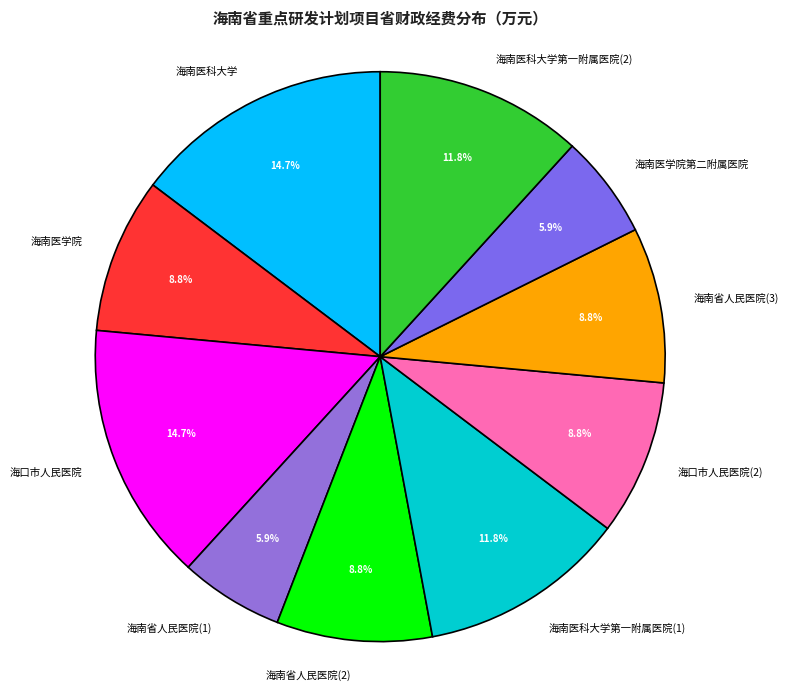

Approximately how many times larger is the value at 海南省人民医院(3) compared to 海口市人民医院?

0.6